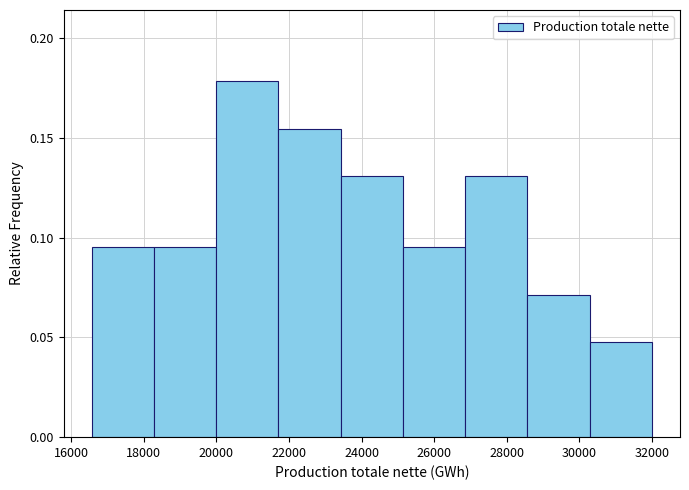

Which range on the x-axis has the tallest bar?

20000 to 21800